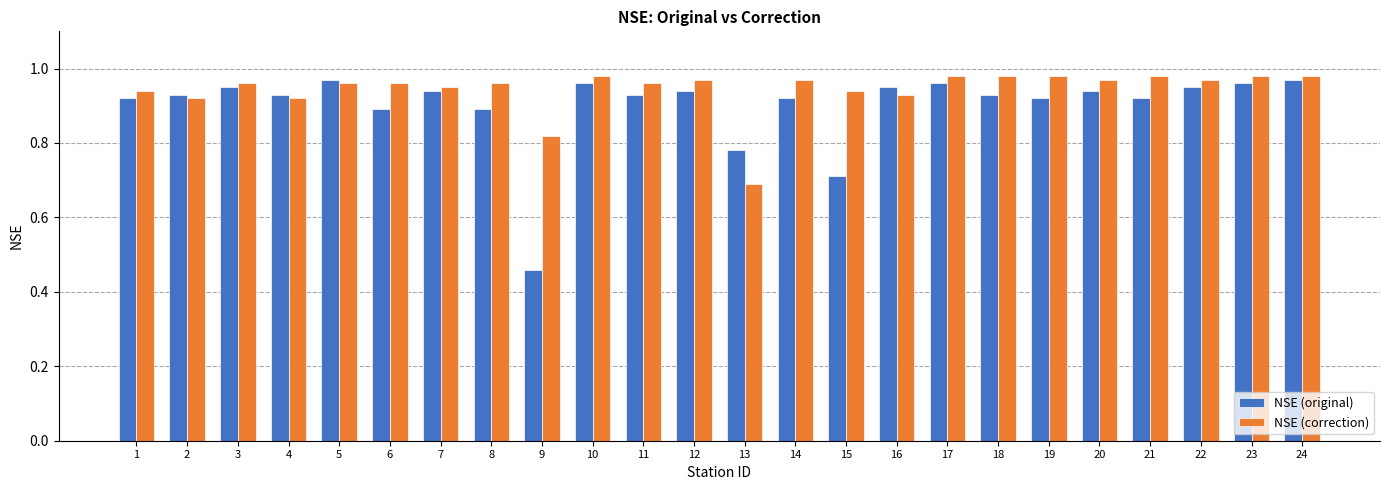

Rank the series at 17 from highest to lowest value.

NSE (correction), NSE (original)